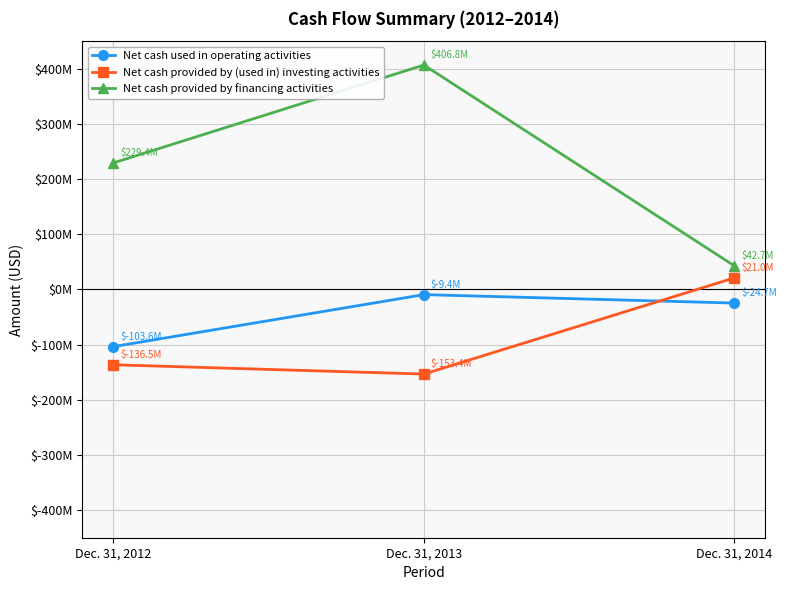

The value of Net cash used in operating activities at Dec. 31, 2014 is -12378216. True or false?

False